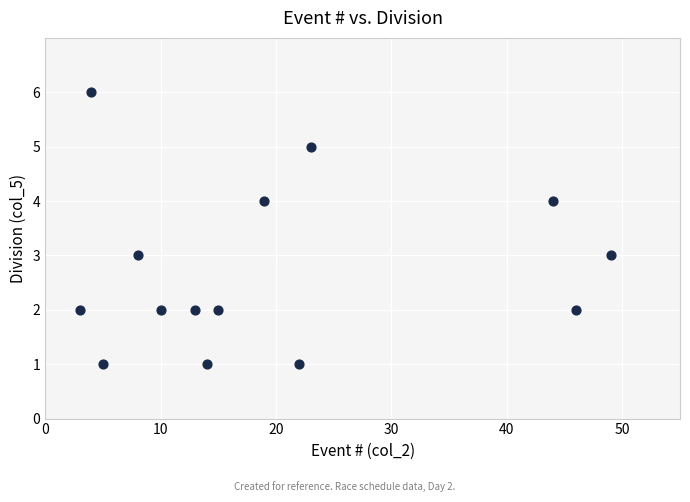

What is the range of Y values (max minus min)?

5